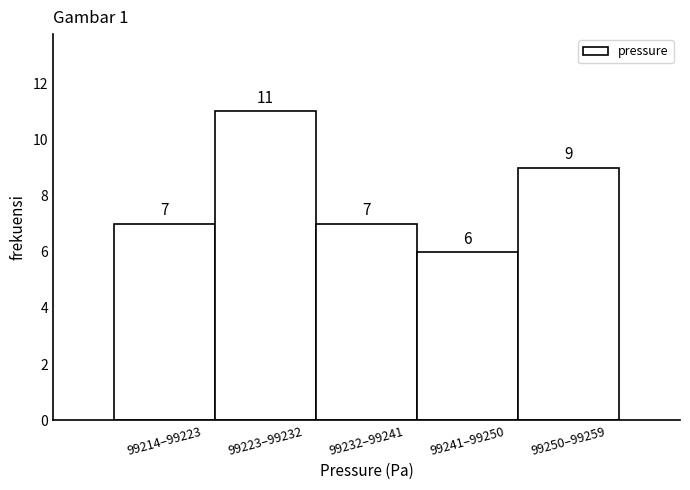

Reading left to right, extract all data points from this chart.

99214–99223=7	99223–99232=11	99232–99241=7	99241–99250=6	99250–99259=9